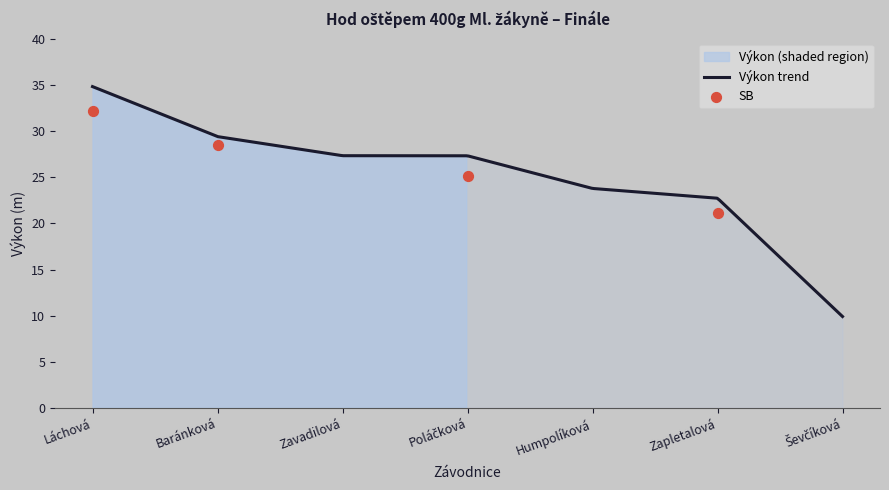

At which category is the sum across all series the highest?

Láchová Tereza